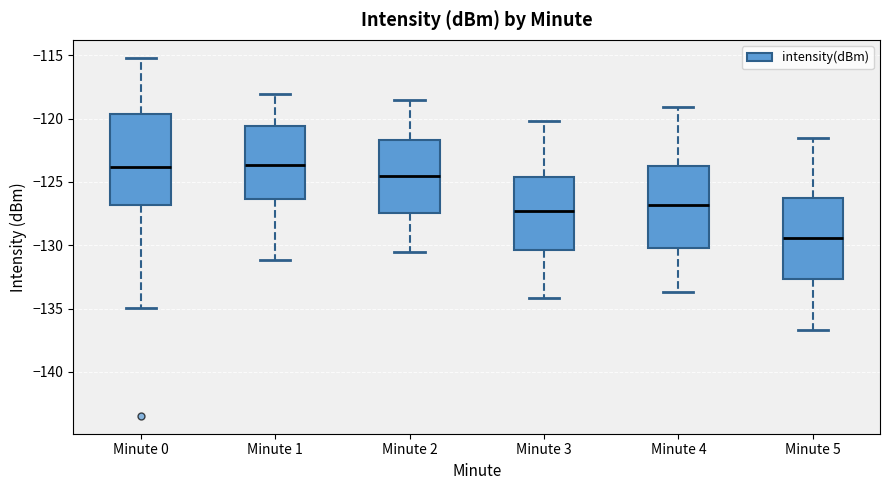

Reading left to right, transcribe this box plot: for each box, give where its median line is, the range the box spans, and where its two whiskers end, as read against the y-axis. The values are not printed on the chart, so give them approximately, as read against the axis.

Minute 0: median -124.0, box -127.0 to -119.5, whiskers -135.0 to -115.0
Minute 1: median -123.5, box -126.5 to -120.5, whiskers -131.0 to -118.0
Minute 2: median -124.5, box -127.5 to -121.5, whiskers -130.5 to -118.5
Minute 3: median -127.5, box -130.5 to -124.5, whiskers -134.0 to -120.0
Minute 4: median -127.0, box -130.0 to -123.5, whiskers -133.5 to -119.0
Minute 5: median -129.5, box -132.5 to -126.5, whiskers -136.5 to -121.5